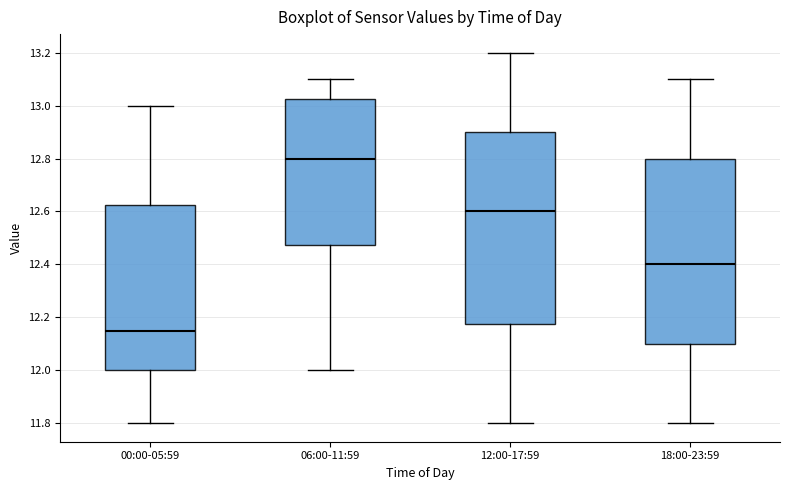

Reading left to right, transcribe this box plot: for each box, give where its median line is, the range the box spans, and where its two whiskers end, as read against the y-axis. The values are not printed on the chart, so give them approximately, as read against the axis.

00:00-05:59: median 12.16, box 12.00 to 12.62, whiskers 11.80 to 13.00
06:00-11:59: median 12.80, box 12.48 to 13.02, whiskers 12.00 to 13.10
12:00-17:59: median 12.60, box 12.18 to 12.90, whiskers 11.80 to 13.20
18:00-23:59: median 12.40, box 12.10 to 12.80, whiskers 11.80 to 13.10